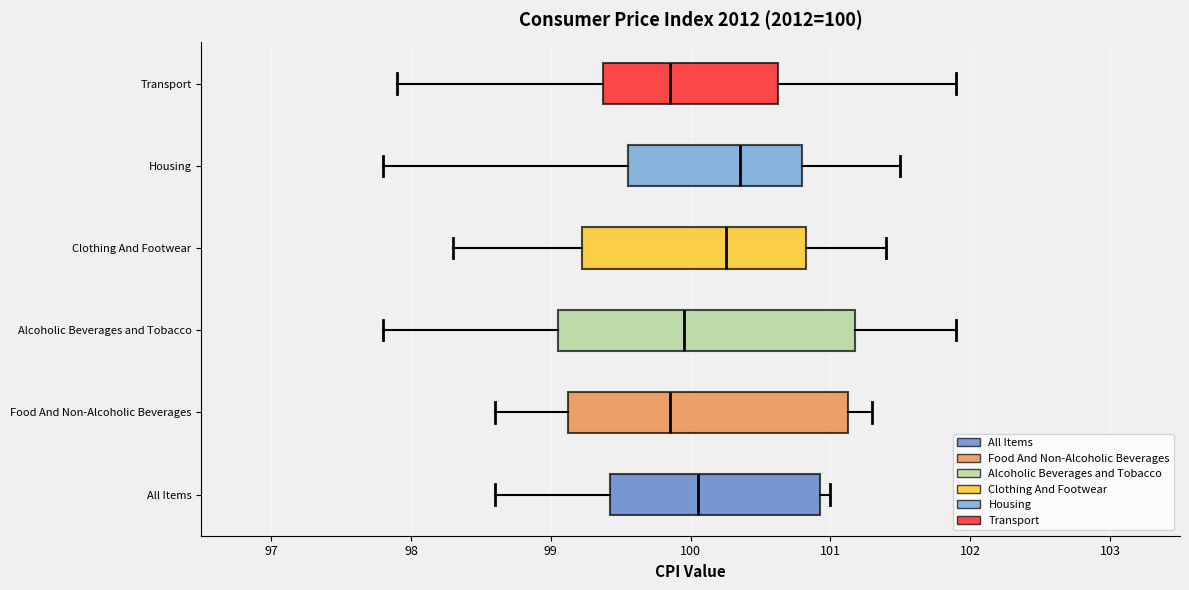

Which box is the widest, from its left edge to its right edge?

Alcoholic Beverages and Tobacco